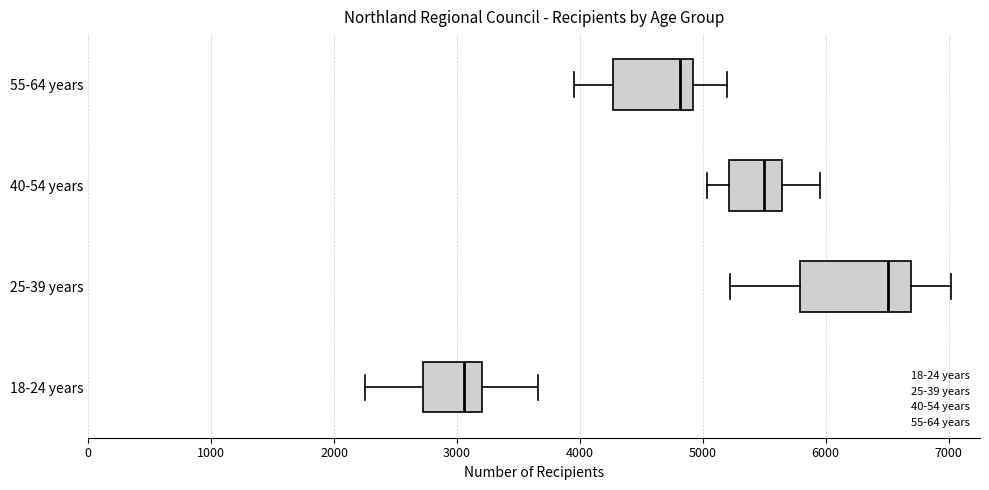

Reading bottom to top, read every box against the x-axis: the position of its median line, the range the box covers, and the ends of its whiskers. The values are not printed on the chart, so give them approximately, as read against the axis.

18-24 years: median 3100, box 2700 to 3200, whiskers 2300 to 3700
25-39 years: median 6500, box 5800 to 6700, whiskers 5200 to 7000
40-54 years: median 5500, box 5200 to 5600, whiskers 5000 to 6000
55-64 years: median 4800, box 4300 to 4900, whiskers 3900 to 5200